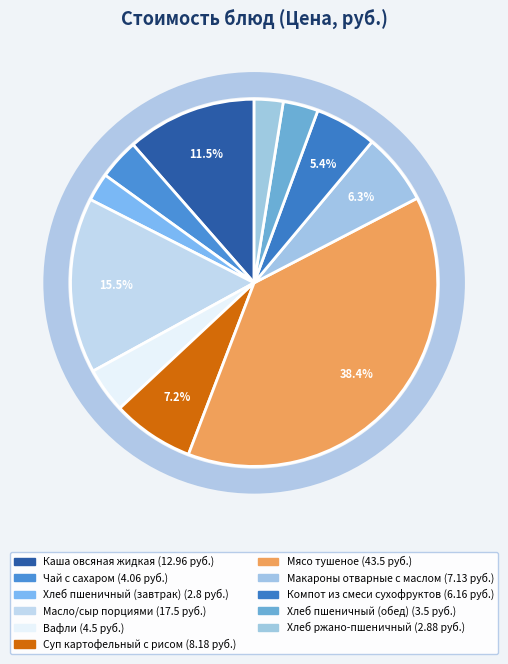

The Хлеб пшеничный (обед) slice represents 13% of the pie. True or false?

False